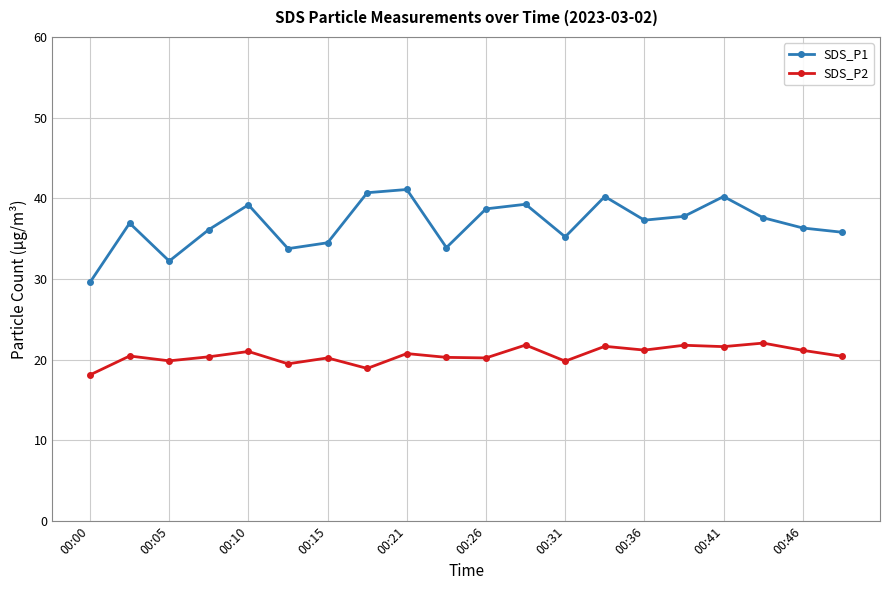

At how many categories does at least one series exceed 29?

20